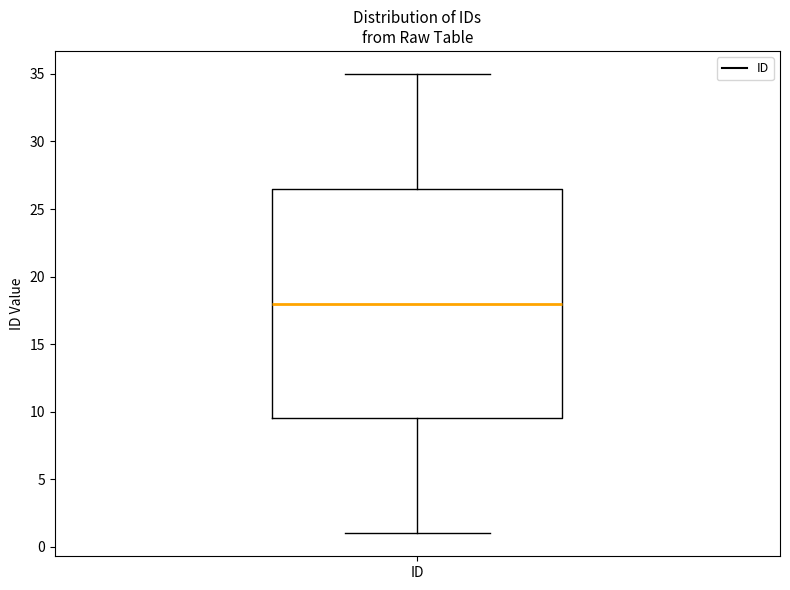

Where is the lower edge of the box for ID on the y-axis? The values are not printed on the chart, so give them approximately, as read against the axis.

9.5